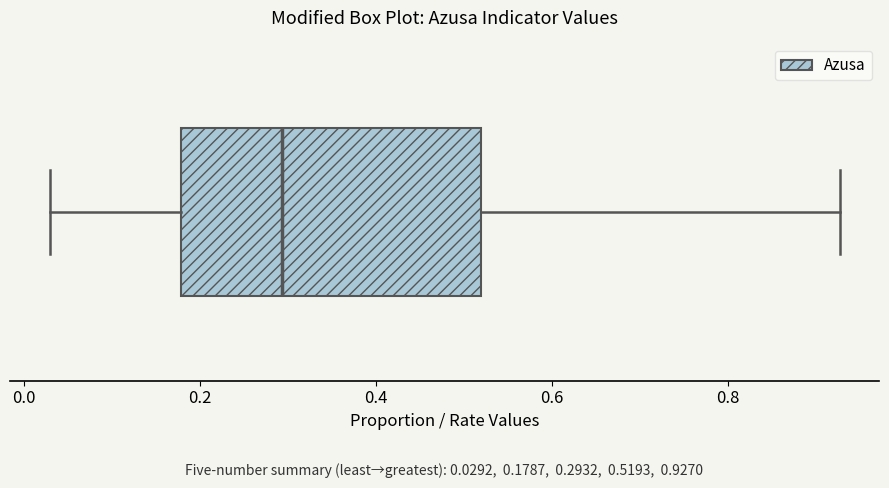

Transcribe this box plot: give where the median line is, the range the box spans, and where the two whiskers end, as read against the x-axis. The values are not printed on the chart, so give them approximately, as read against the axis.

median 0.30, box 0.18 to 0.52, whiskers 0.02 to 0.92